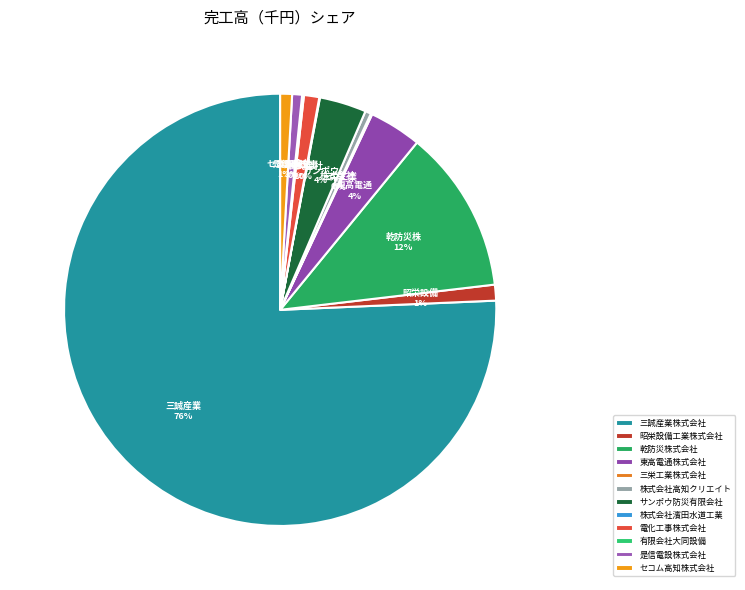

To the nearest percent, what is the difference between the largest and smallest slice percentages?

76%